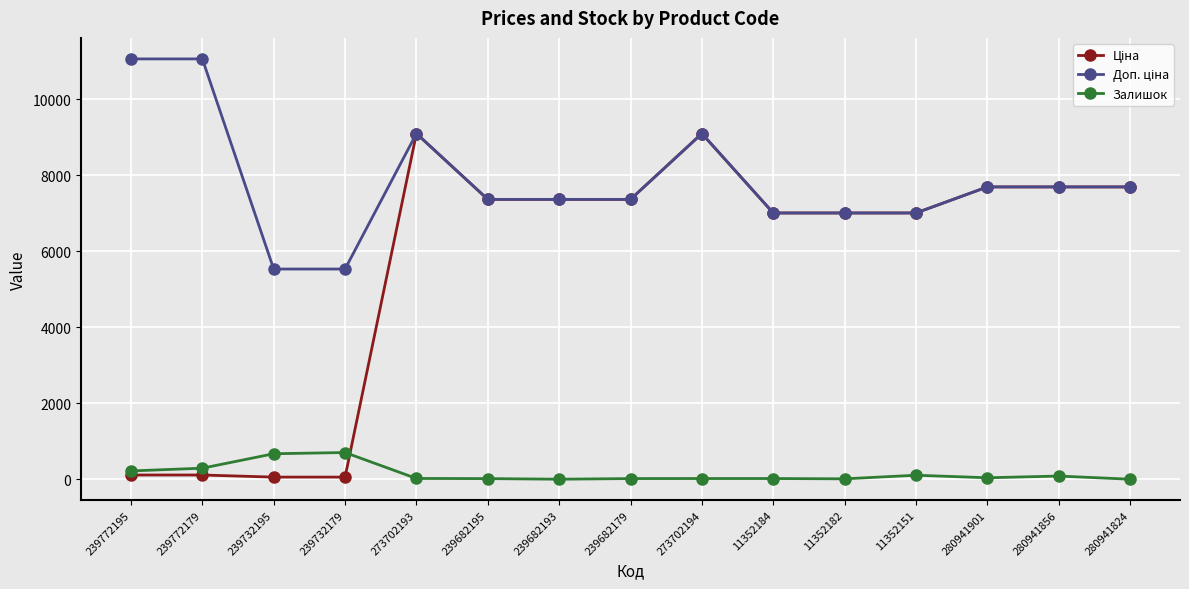

At how many categories does at least one series exceed 7118?

10